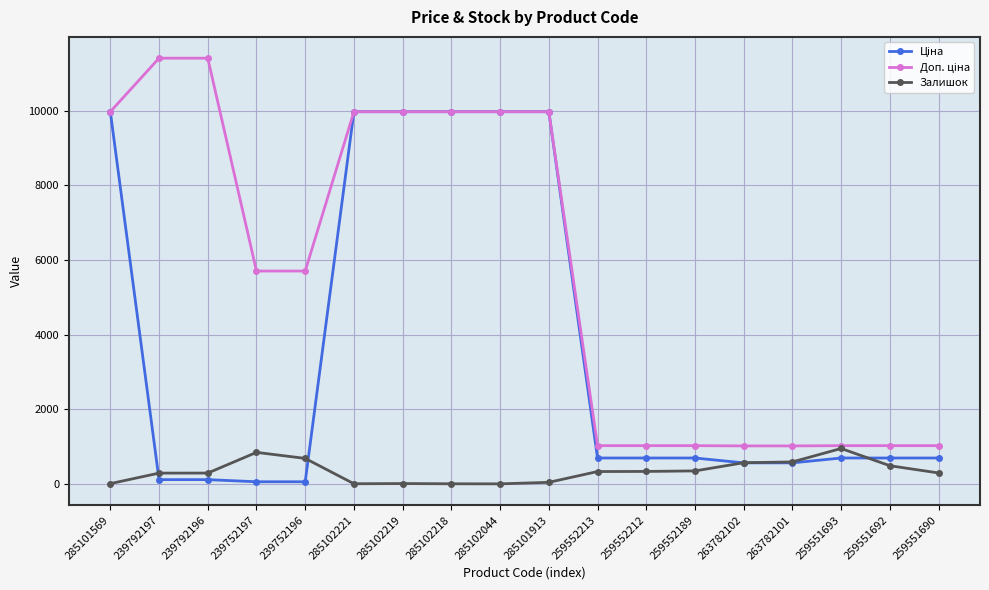

What is the maximum value shown in the chart?

11410.0